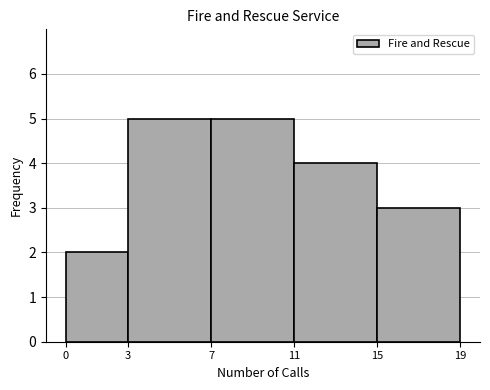

Reading left to right, transcribe this chart: for each bar, give the range it covers on the x-axis and its height. The values are not printed on the chart, so give them approximately, as read against the axis.

0 to 3: 2
3 to 7: 5
7 to 11: 5
11 to 15: 4
15 to 19: 3